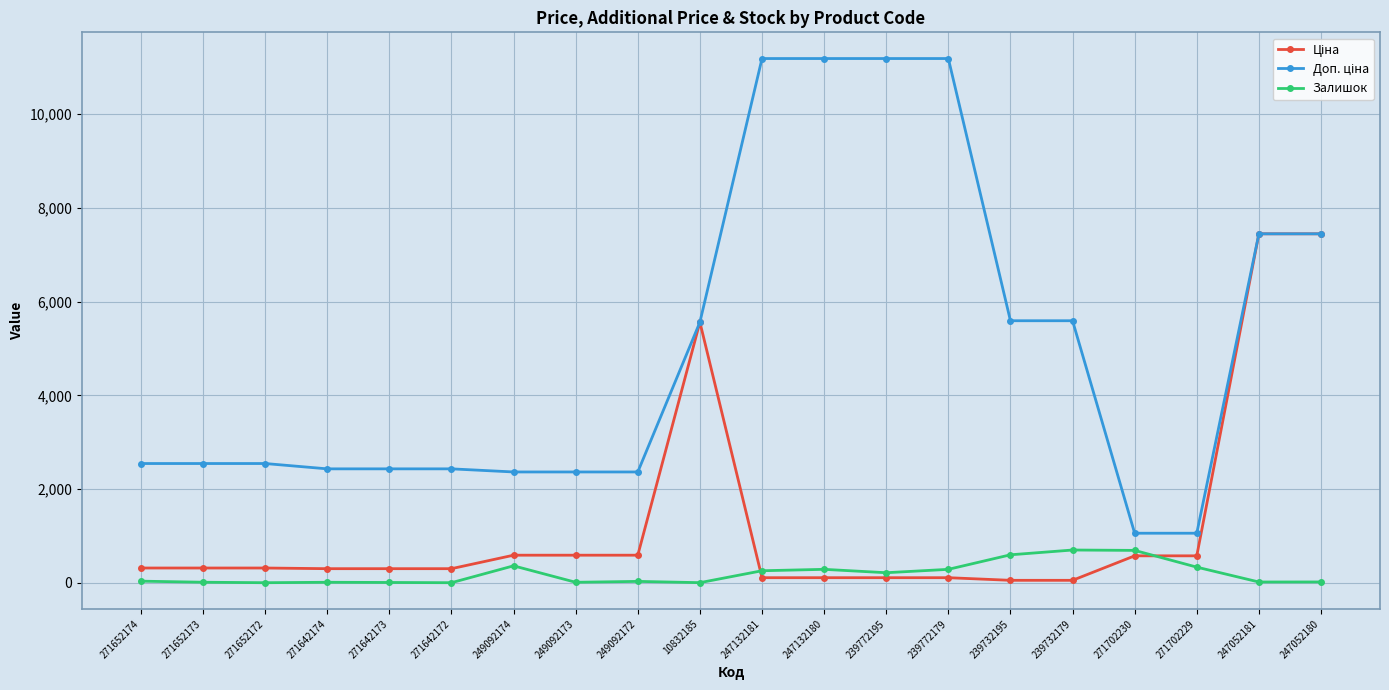

At how many categories does at least one series exceed 10554?

4